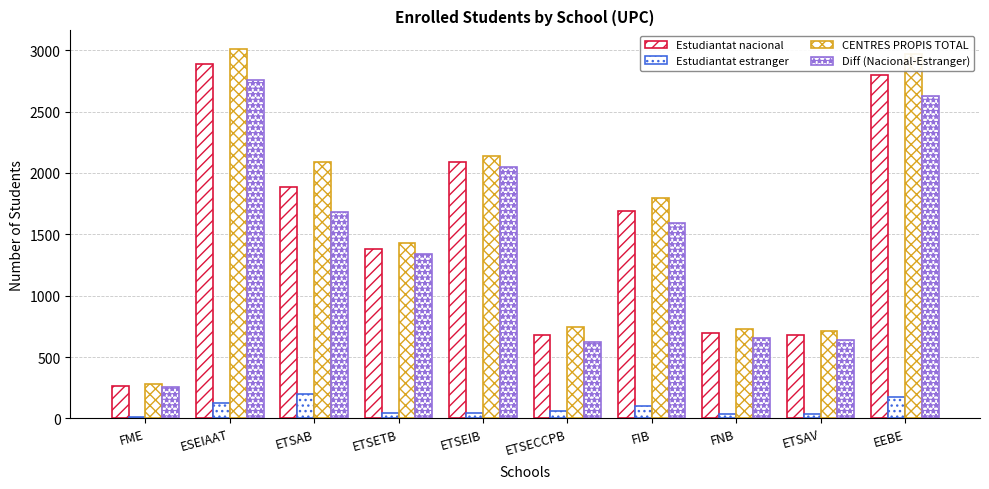

At how many categories does at least one series exceed 404?

9